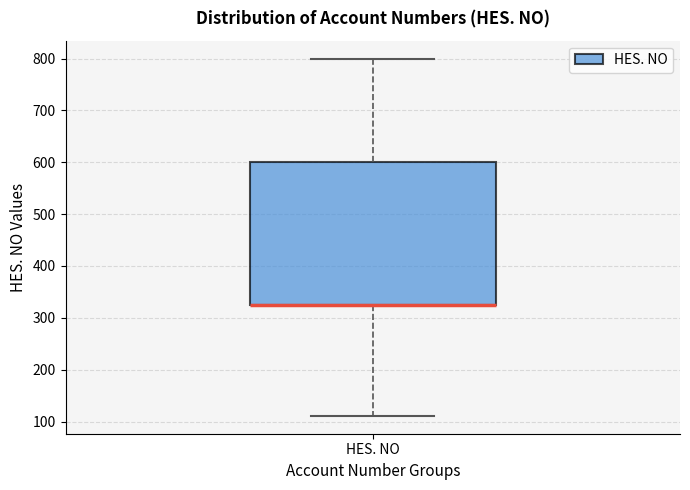

Read this box plot against the y-axis: the position of the median line, the range covered by the box, and the ends of both whiskers. The values are not printed on the chart, so give them approximately, as read against the axis.

median 330 (drawn on the box's lower edge), box 330 to 600, whiskers 110 to 800